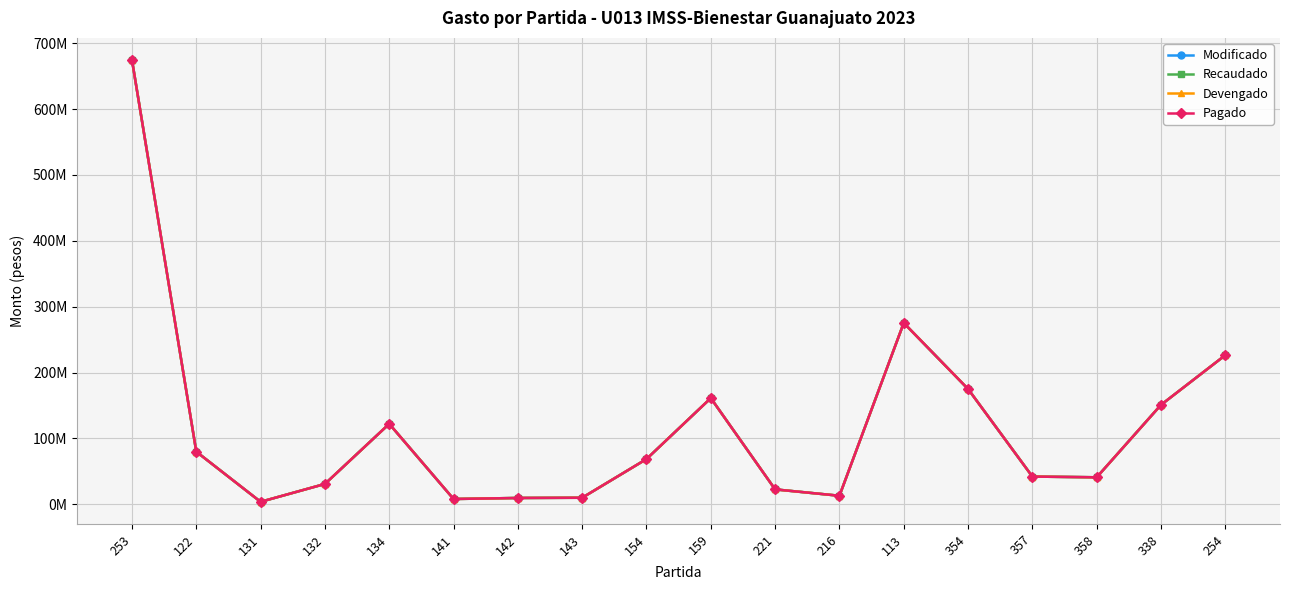

What is the sum of the Pagado values at 358 and 216?

53839445.2